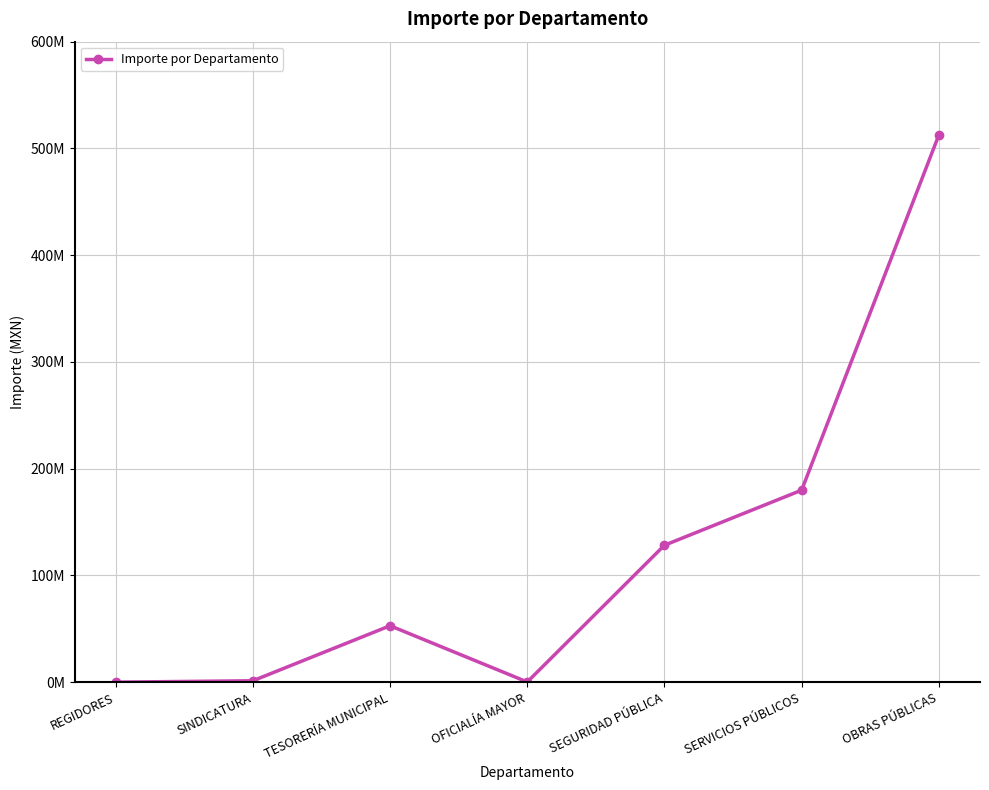

What is the value of the 5th point from the left?

128270103.8